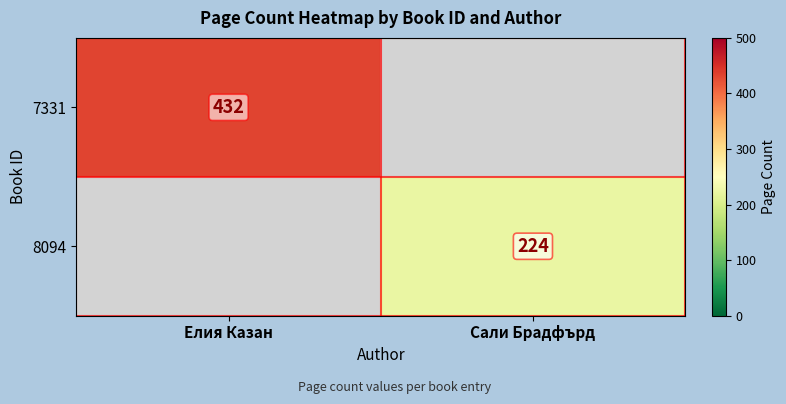

True or false: 8094 has a value of 334 at Сали Брадфърд.

False